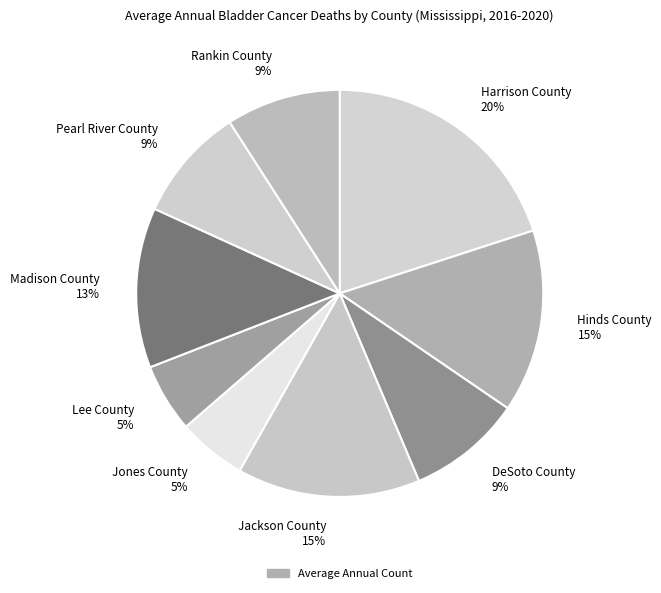

Is it true that Lee County is 17% of the pie?

False